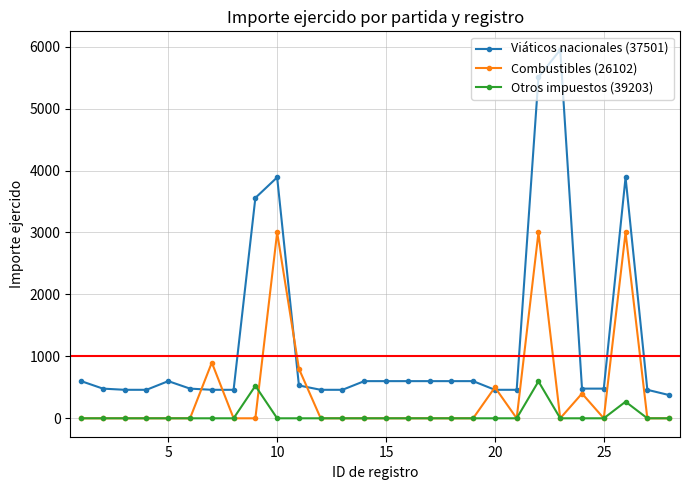

Is this an area chart (filled region under the line)?

No